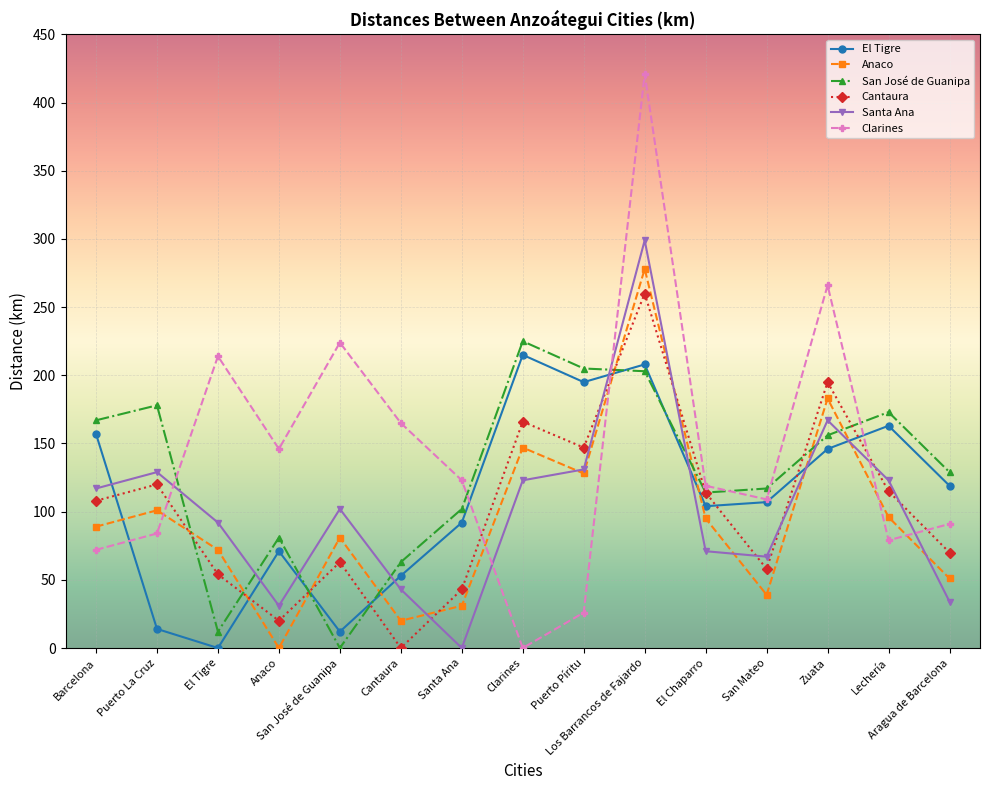

Is this an area chart (filled region under the line)?

No